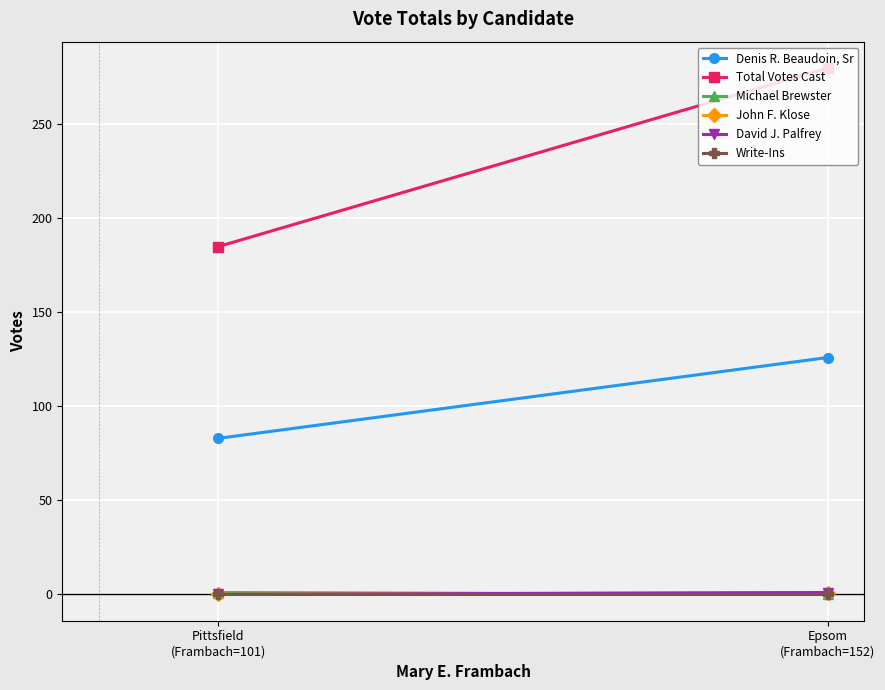

What is the label of the 2nd point from the right?

Epsom
(Frambach=152)